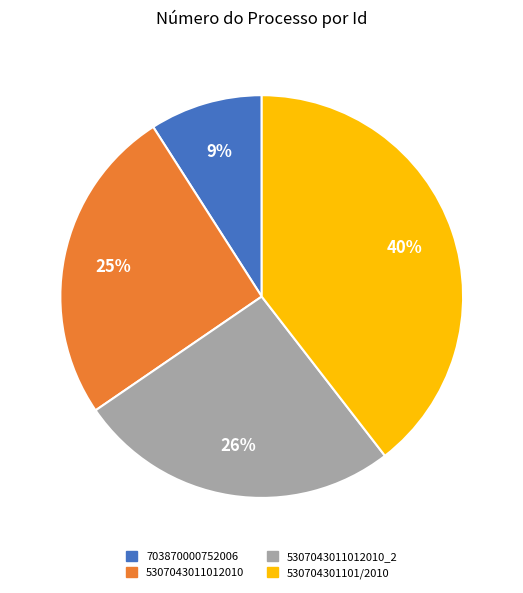

Is there a majority slice in this chart?

No